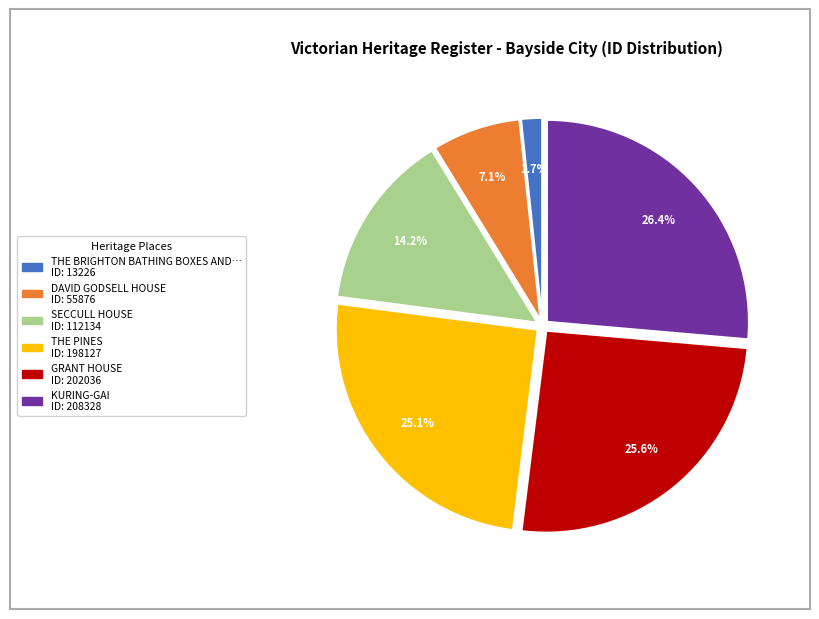

Is there a majority slice in this chart?

No